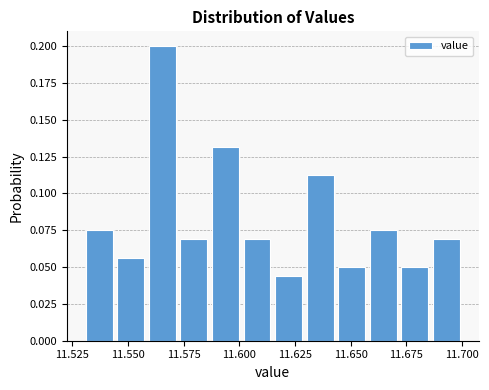

Read against the x-axis, roughly where is the centre of the tallest bar?

11.565